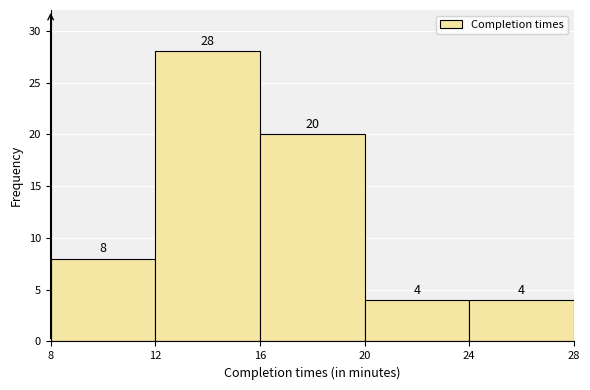

Reading left to right, list every bar in this chart as the range it spans on the x-axis followed by its height.

8 to 12: 8
12 to 16: 28
16 to 20: 20
20 to 24: 4
24 to 28: 4